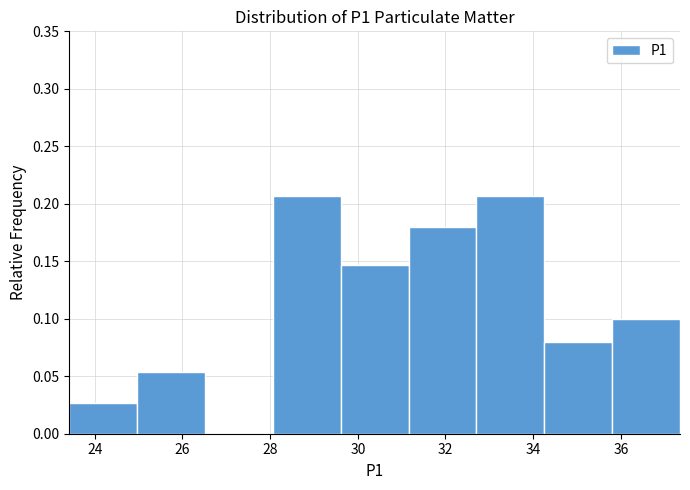

How tall is the bar that spans 25.0 to 26.6 on the x-axis? Neither the bar edges nor the heights are printed on the chart, so give them approximately, as read against the axes.

0.055